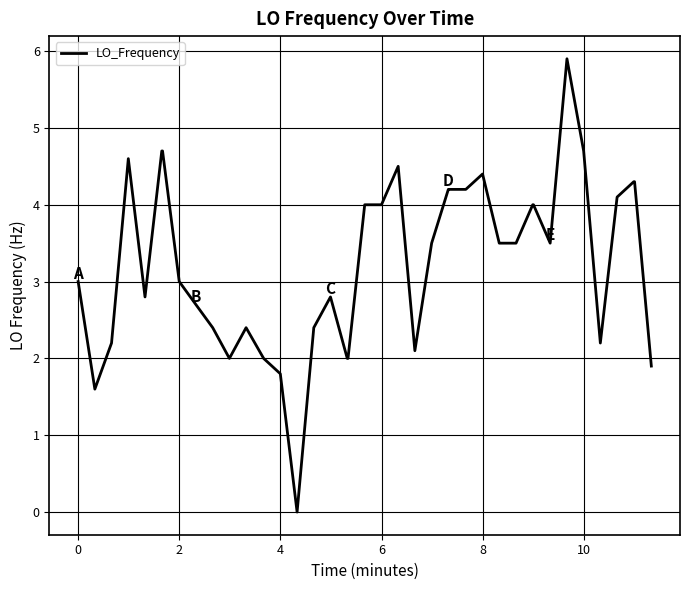

What is the greatest value displayed?

5.9